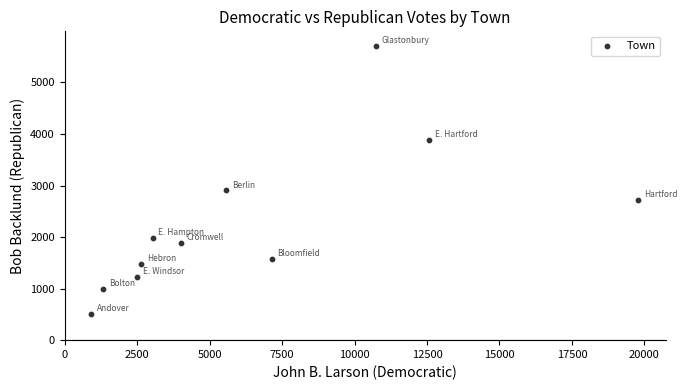

What Y value in the scatter plot is closest to 3109?

2907